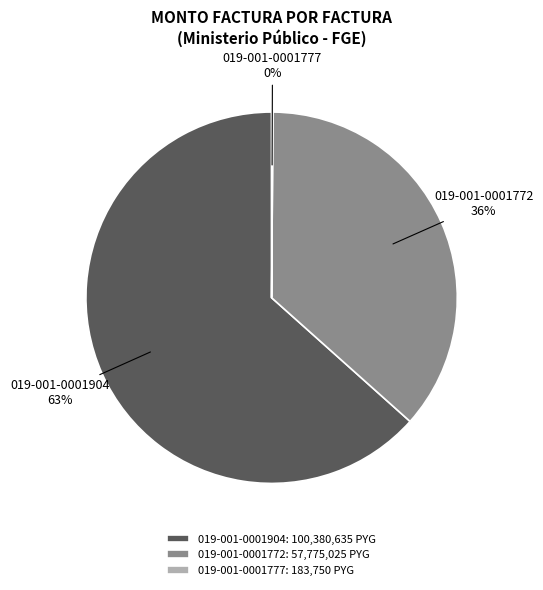

Approximately how many times larger is the value at 019-001-0001772 compared to 019-001-0001904?

0.6